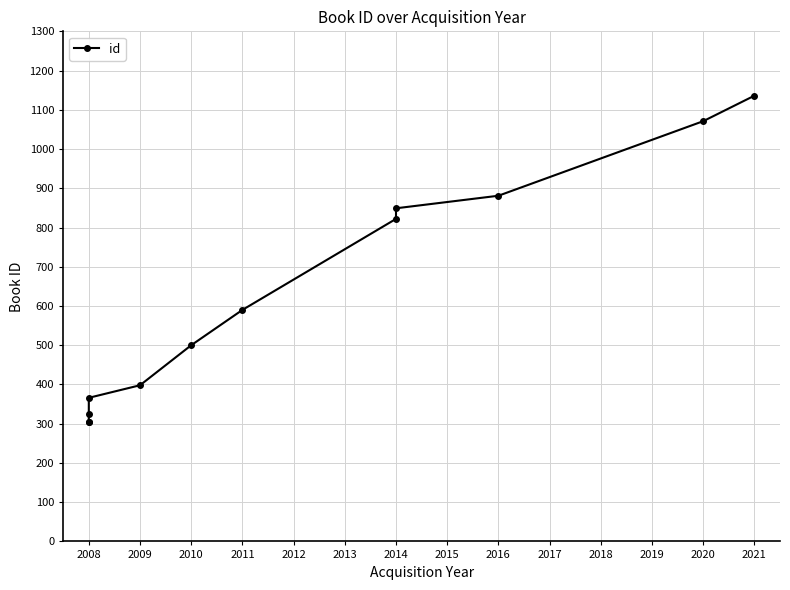

The value at 2009 is 660. True or false?

False